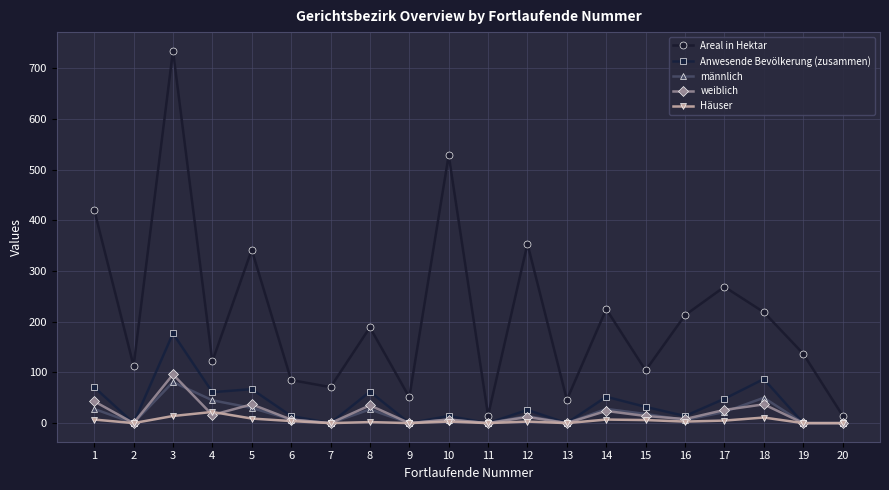

True or false: Areal in Hektar has a value of 46 at 13.

True